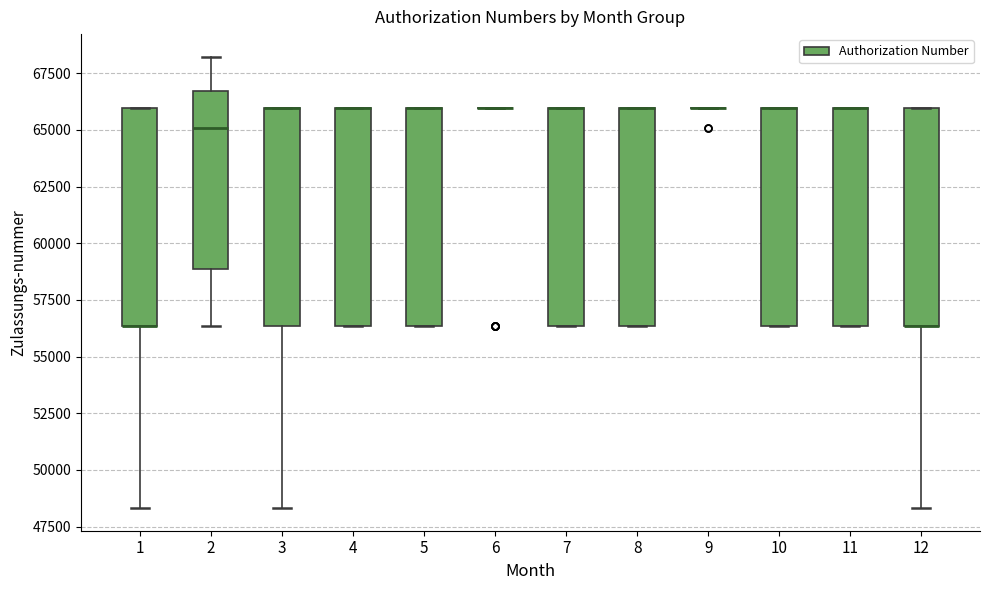

Reading left to right, read every box against the y-axis: the position of its median line, the range the box covers, and the ends of its whiskers. The values are not printed on the chart, so give them approximately, as read against the axis.

1: median 56500 (drawn on the box's lower edge), box 56500 to 66000, whiskers 48500 to 66000
2: median 65000, box 59000 to 66500, whiskers 56500 to 68000
3: median 66000 (drawn on the box's upper edge), box 56500 to 66000, whiskers 48500 to 66000
4: median 66000 (drawn on the box's upper edge), box 56500 to 66000, whiskers 56500 to 66000
5: median 66000 (drawn on the box's upper edge), box 56500 to 66000, whiskers 56500 to 66000
6: box collapsed to a line at 66000, whiskers 66000 to 66000
7: median 66000 (drawn on the box's upper edge), box 56500 to 66000, whiskers 56500 to 66000
8: median 66000 (drawn on the box's upper edge), box 56500 to 66000, whiskers 56500 to 66000
9: box collapsed to a line at 66000, whiskers 66000 to 66000
10: median 66000 (drawn on the box's upper edge), box 56500 to 66000, whiskers 56500 to 66000
11: median 66000 (drawn on the box's upper edge), box 56500 to 66000, whiskers 56500 to 66000
12: median 56500 (drawn on the box's lower edge), box 56500 to 66000, whiskers 48500 to 66000